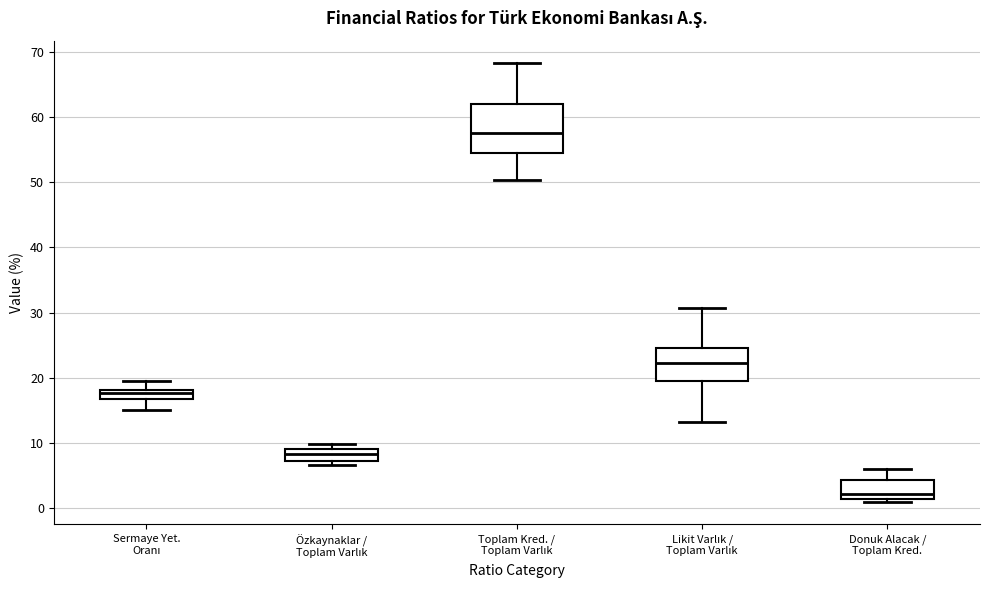

Comparing the boxes themselves (not the whiskers), which one is the tallest?

Toplam Kred. / Toplam Varlık